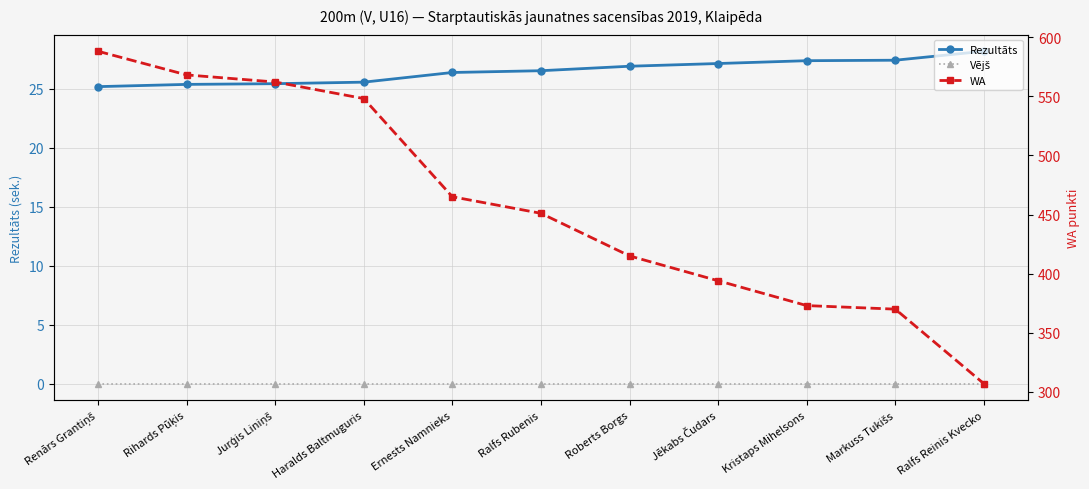

What is the difference between the highest and lowest values at Rihards Pūķis?

568.0